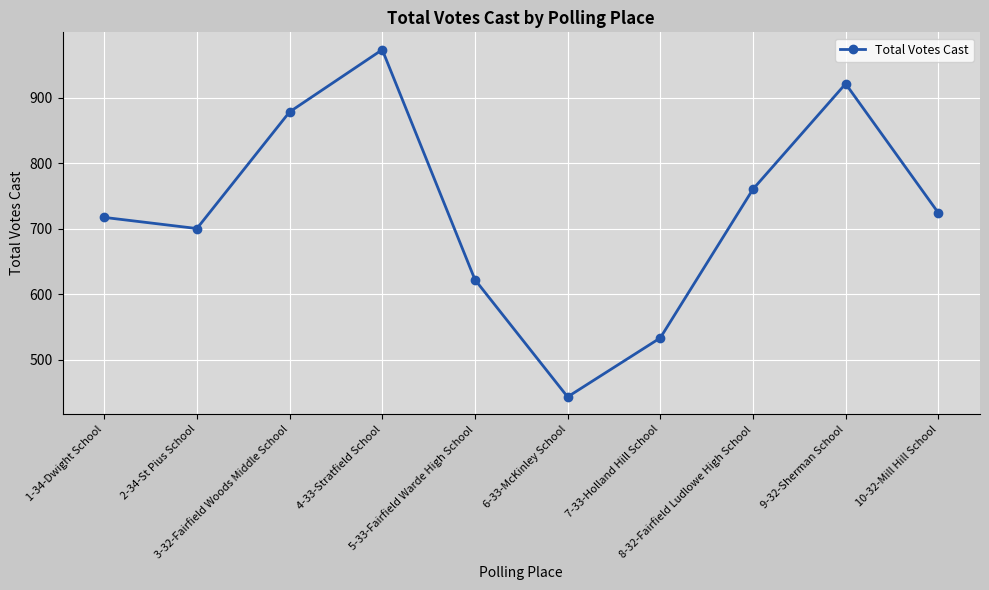

What is the difference between the maximum and minimum values?

530